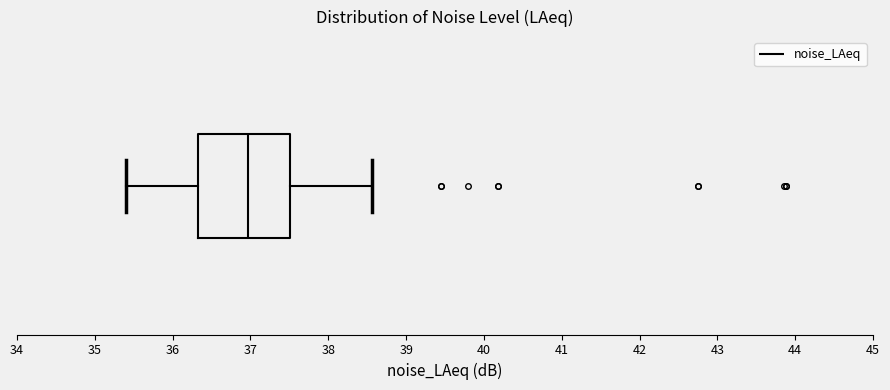

Where is the right edge of the box on the x-axis? The values are not printed on the chart, so give them approximately, as read against the axis.

37.5